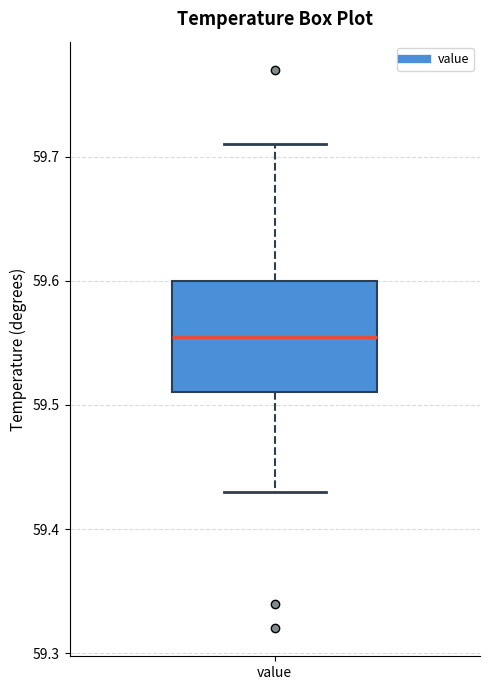

Where is the upper edge of the box for value on the y-axis? The values are not printed on the chart, so give them approximately, as read against the axis.

59.60